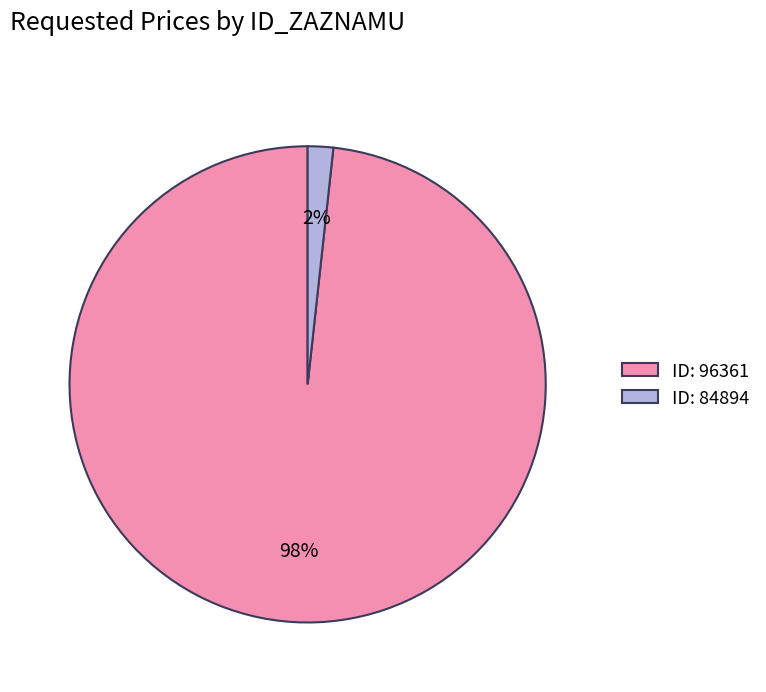

True or false: ID: 96361 accounts for 90% of the total.

False